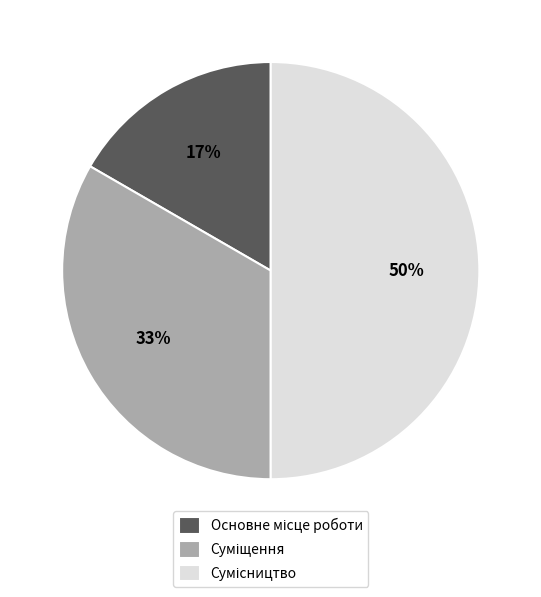

To the nearest percent, what is the difference between the largest and smallest slice percentages?

33%